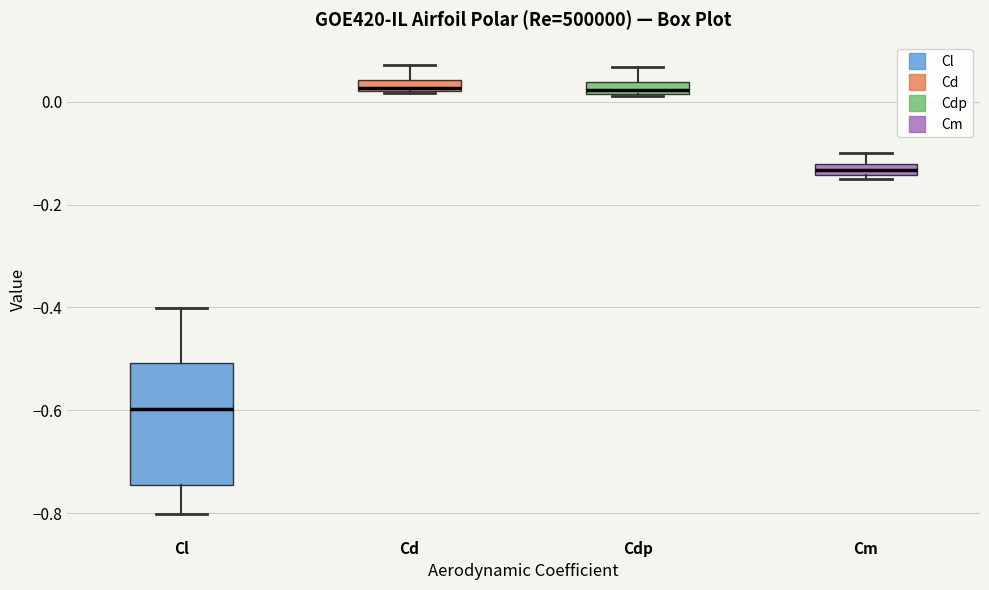

Where is the upper edge of the box for Cdp on the y-axis? The values are not printed on the chart, so give them approximately, as read against the axis.

0.04